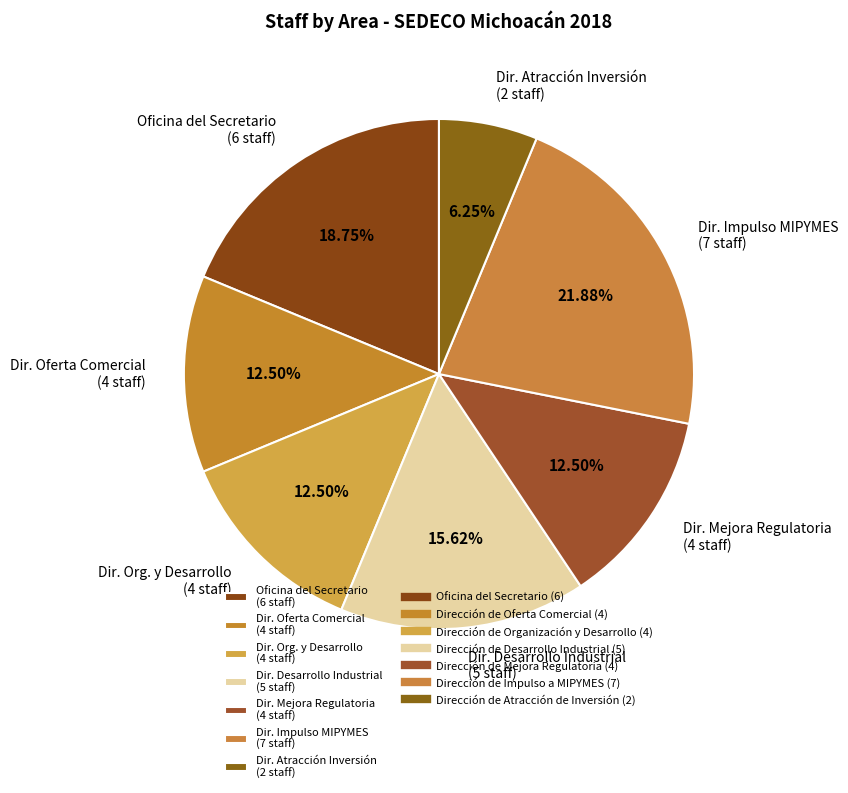

Does any single category account for the majority?

No